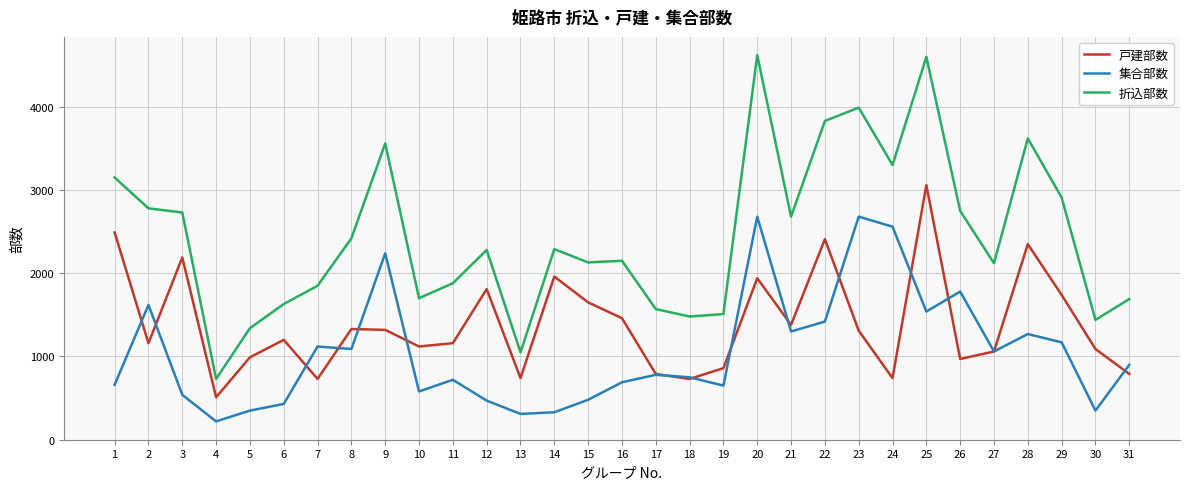

Between which two adjacent categories do 戸建部数 and 集合部数 first intersect?

1 and 2